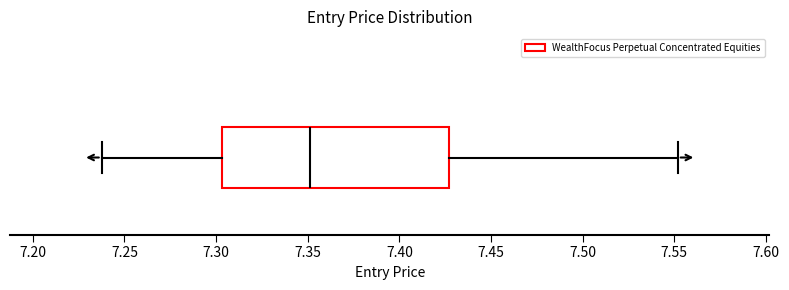

Read this box plot against the x-axis: the position of the median line, the range covered by the box, and the ends of both whiskers. The values are not printed on the chart, so give them approximately, as read against the axis.

median 7.350, box 7.305 to 7.425, whiskers 7.240 to 7.550